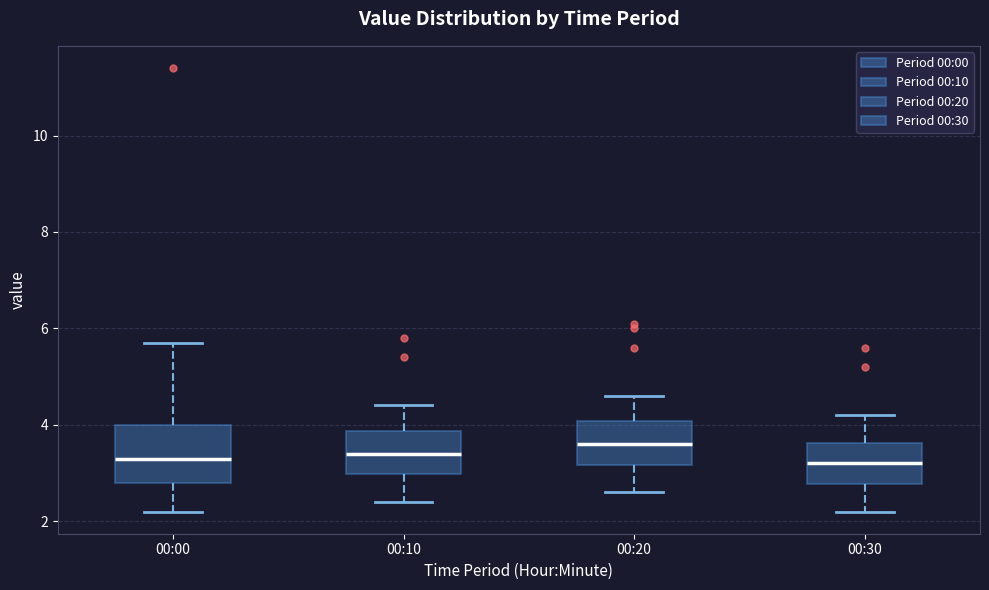

Which box is the tallest, from its lower edge to its upper edge?

00:00